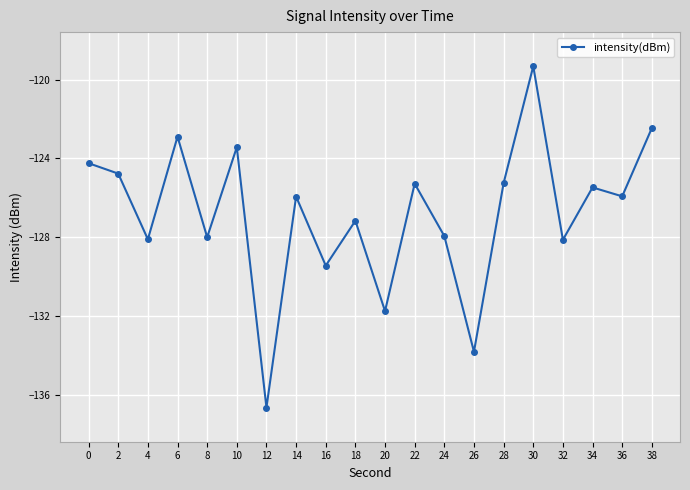

What is the difference between the values at 26 and 12?

2.8